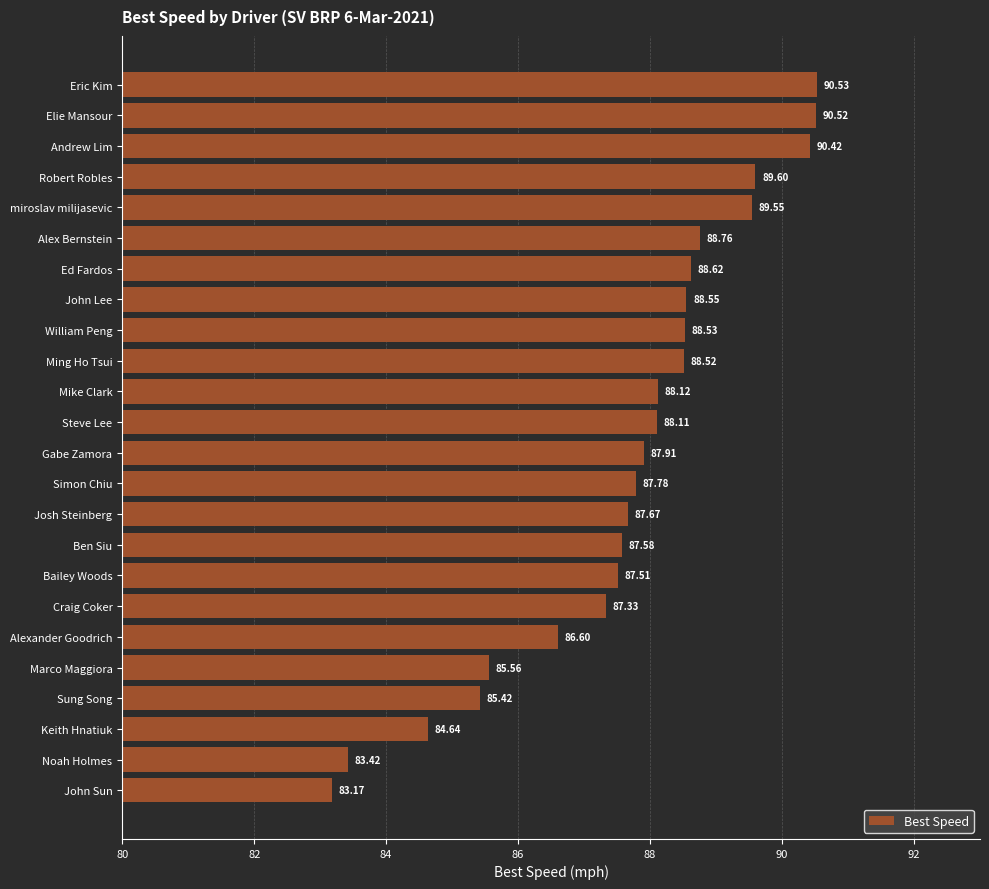

Where is the data nearest to the value 86?

Marco Maggiora